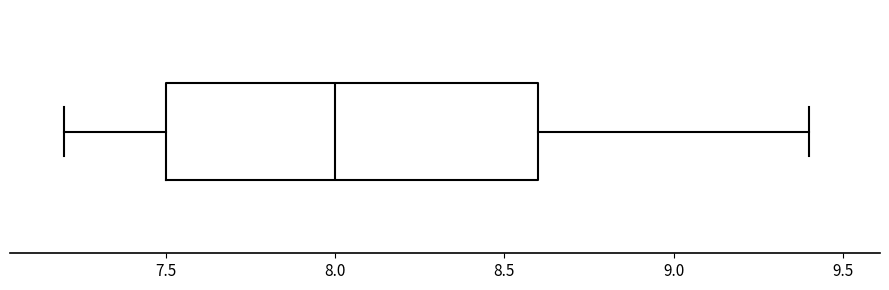

Transcribe this box plot: give where the median line is, the range the box spans, and where the two whiskers end, as read against the x-axis. The values are not printed on the chart, so give them approximately, as read against the axis.

median 8.0, box 7.5 to 8.6, whiskers 7.2 to 9.4